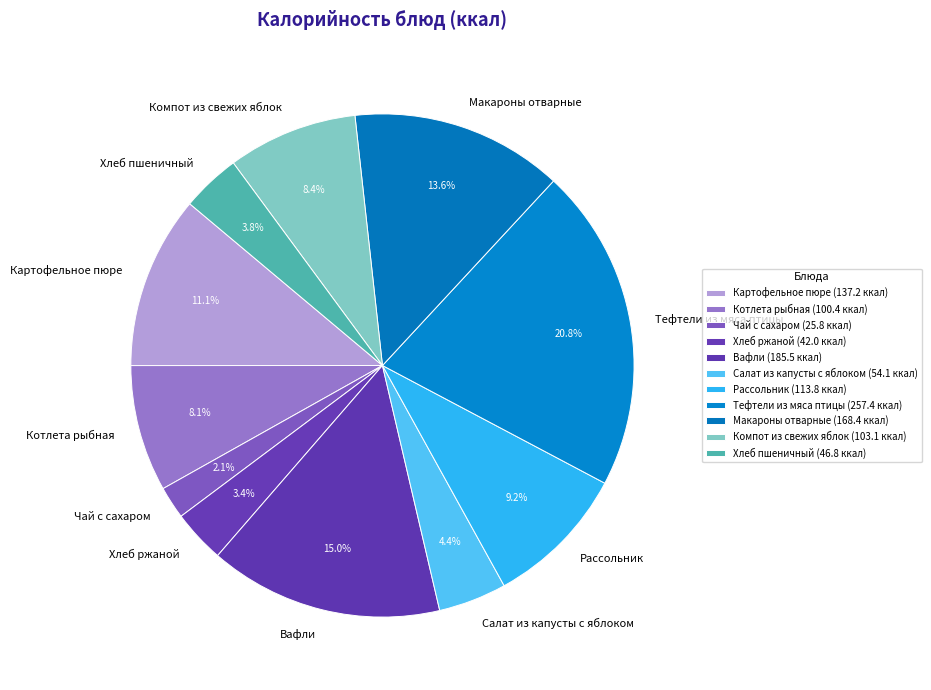

How many segments does this pie chart have?

11